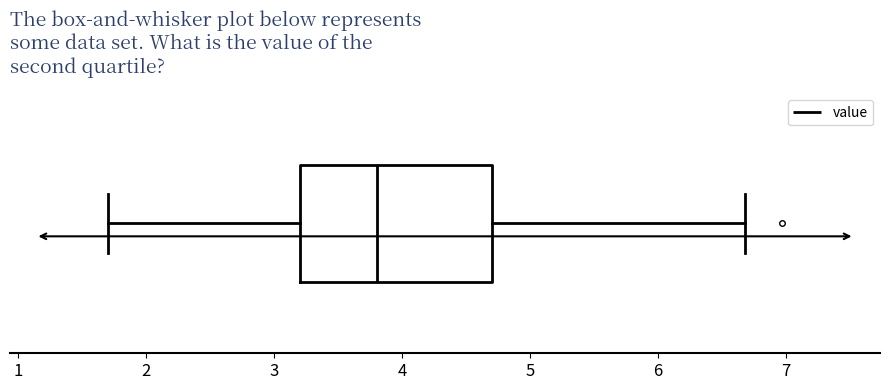

Read this box plot against the x-axis: the position of the median line, the range covered by the box, and the ends of both whiskers. The values are not printed on the chart, so give them approximately, as read against the axis.

median 3.8, box 3.2 to 4.7, whiskers 1.7 to 6.7